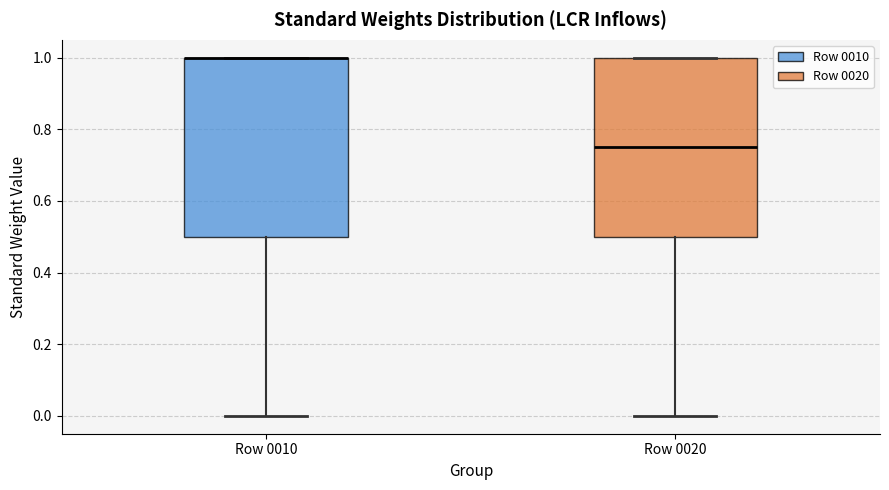

Reading left to right, read every box against the y-axis: the position of its median line, the range the box covers, and the ends of its whiskers. The values are not printed on the chart, so give them approximately, as read against the axis.

Row 0010: median 1.00 (drawn on the box's upper edge), box 0.50 to 1.00, whiskers 0.00 to 1.00
Row 0020: median 0.76, box 0.50 to 1.00, whiskers 0.00 to 1.00